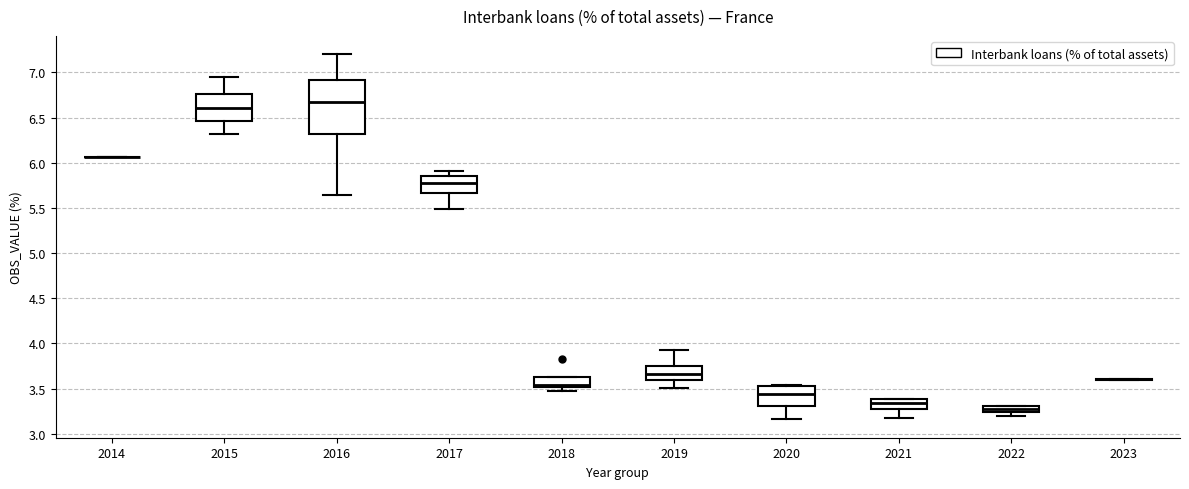

Where is the upper edge of the box at x = 2021 on the y-axis? The values are not printed on the chart, so give them approximately, as read against the axis.

3.40